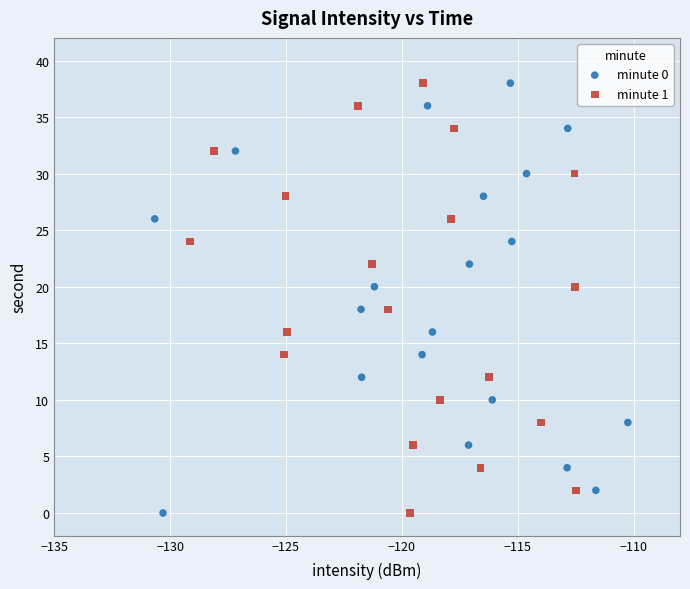

What are all the series names shown in the legend?

minute 0, minute 1